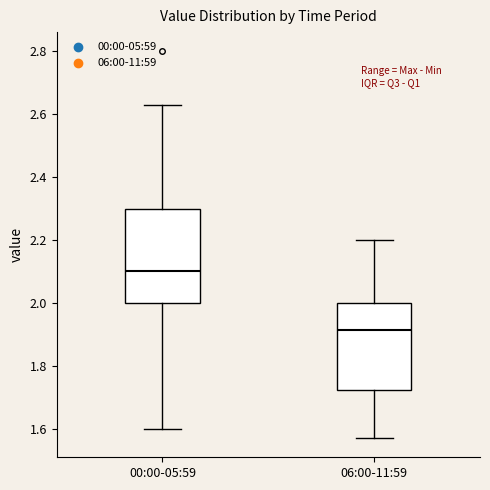

Which box's median line is the highest?

00:00-05:59